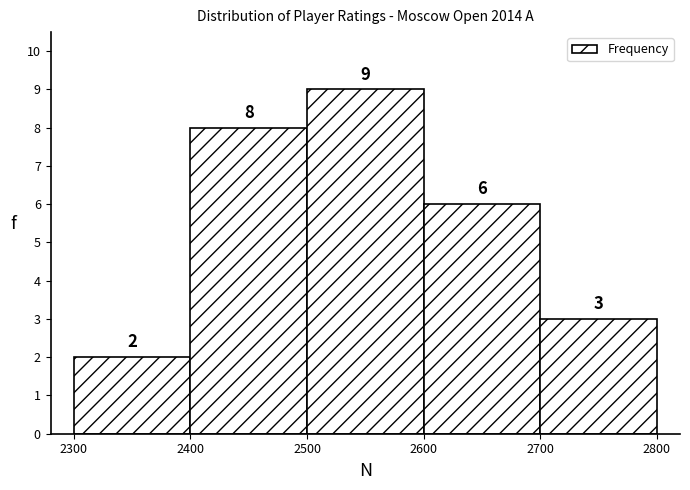

What is the height of the bar covering 2400 to 2500 on the x-axis?

8